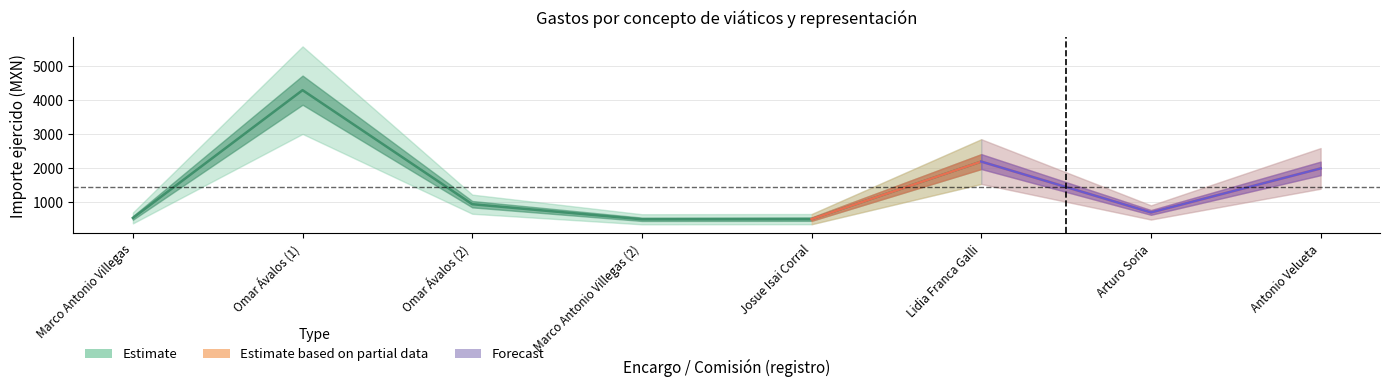

What is the label of the 3rd point from the right?

Lidia Franca Galli